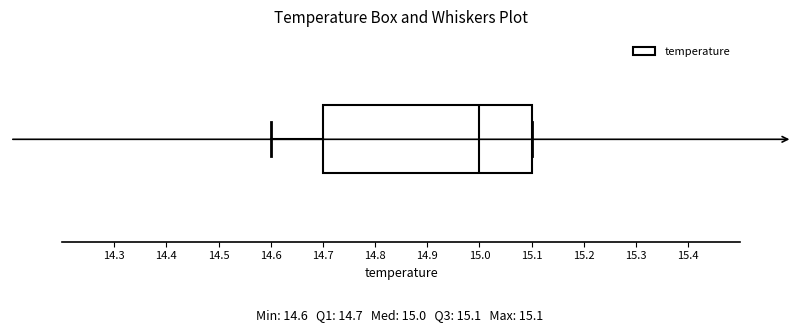

Read this box plot against the x-axis: the position of the median line, the range covered by the box, and the ends of both whiskers. The values are not printed on the chart, so give them approximately, as read against the axis.

median 15.0, box 14.7 to 15.1, whiskers 14.6 to 15.1